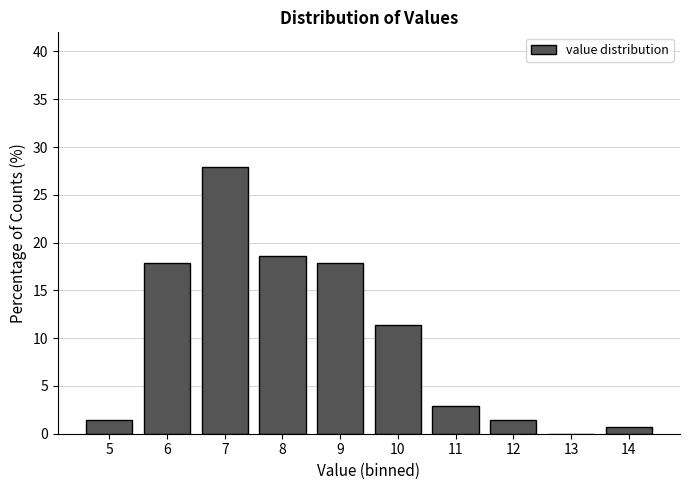

Reading left to right, transcribe all the data shown in this chart.

5=1.4	6=17.9	7=27.9	8=18.6	9=17.9	10=11.4	11=2.9	12=1.4	13=0.0	14=0.7